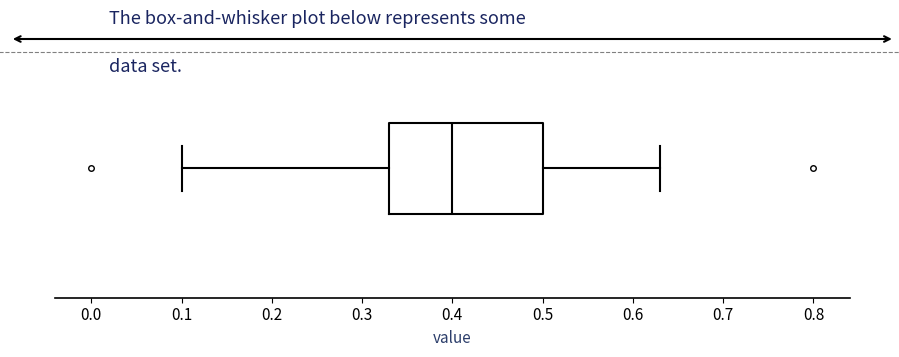

Transcribe this box plot: give where the median line is, the range the box spans, and where the two whiskers end, as read against the x-axis. The values are not printed on the chart, so give them approximately, as read against the axis.

median 0.40, box 0.33 to 0.50, whiskers 0.10 to 0.63